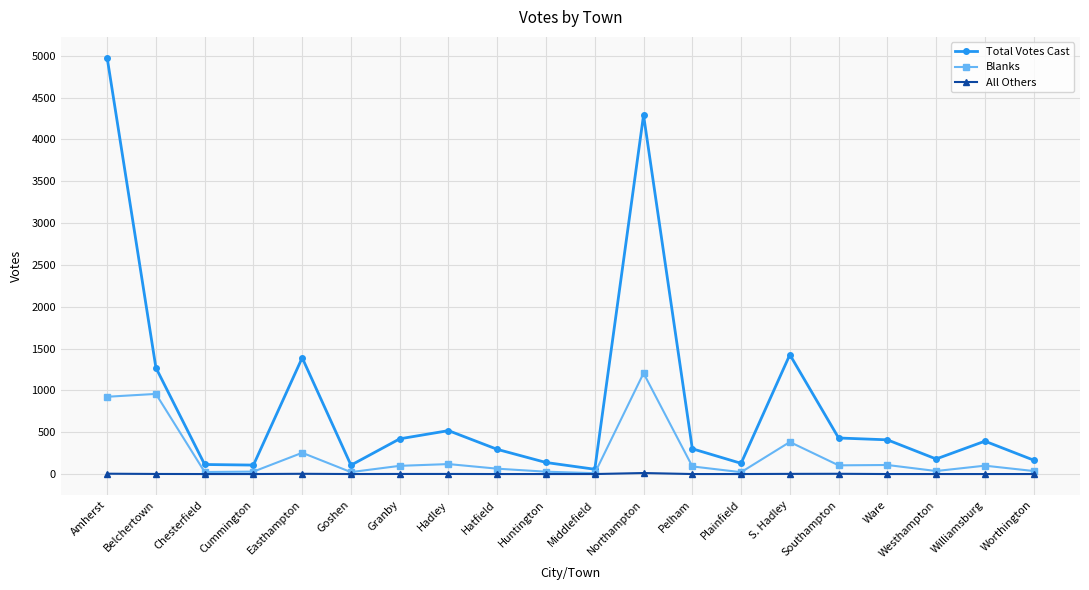

What is the label of the 15th point from the left?

S. Hadley